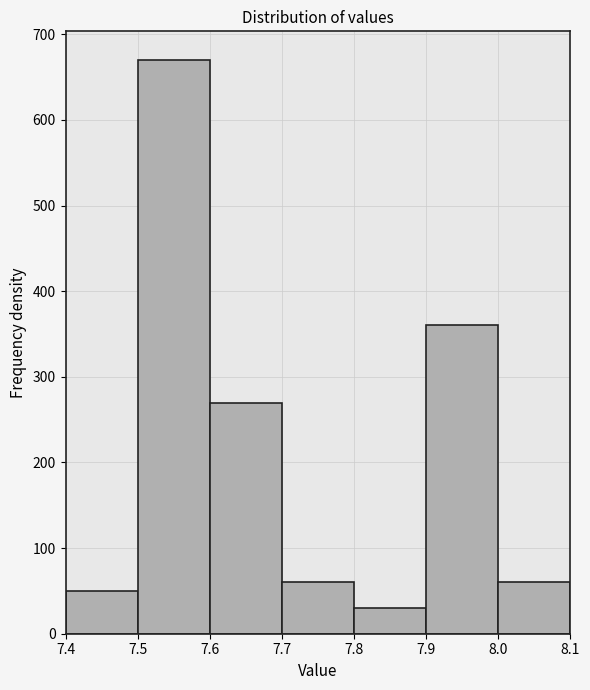

Over which range of the x-axis is the bar tallest?

7.5 to 7.6